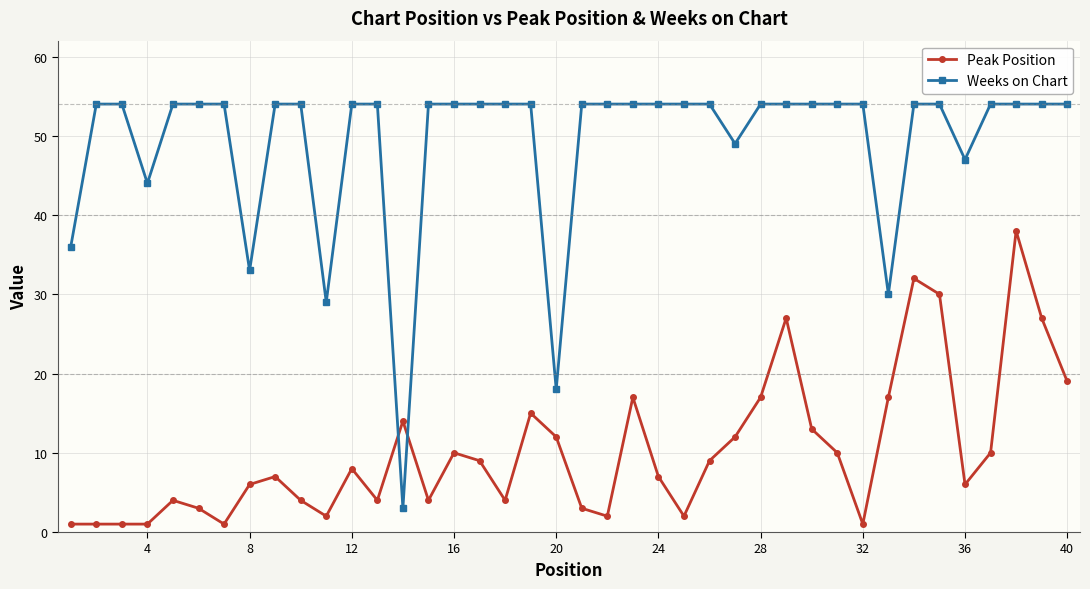

Rank the series by their maximum value, from highest to lowest.

Weeks on Chart, Peak Position